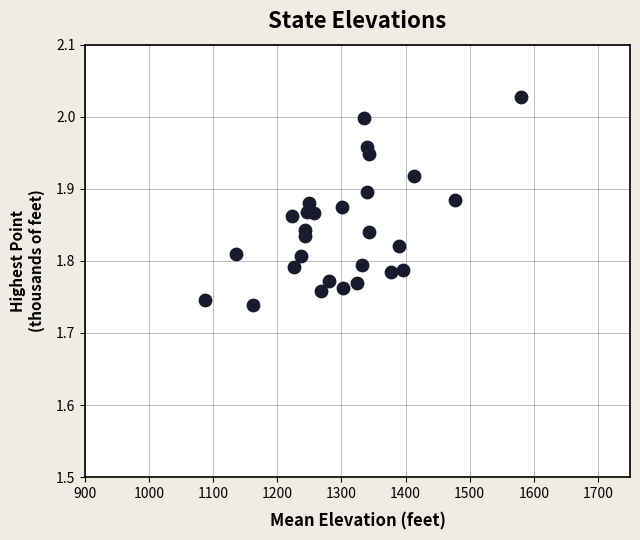

What is the range of Y values (max minus min)?

0.3